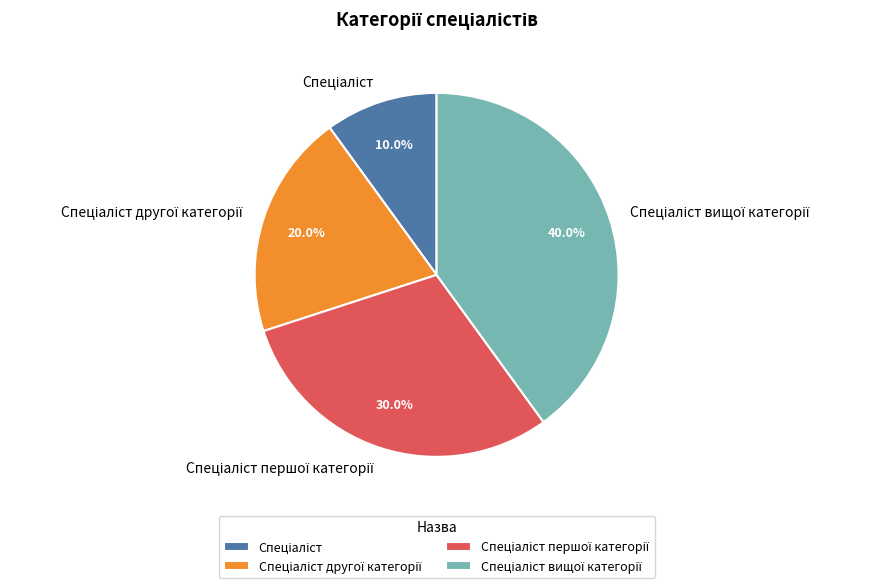

Does any single category account for the majority?

No